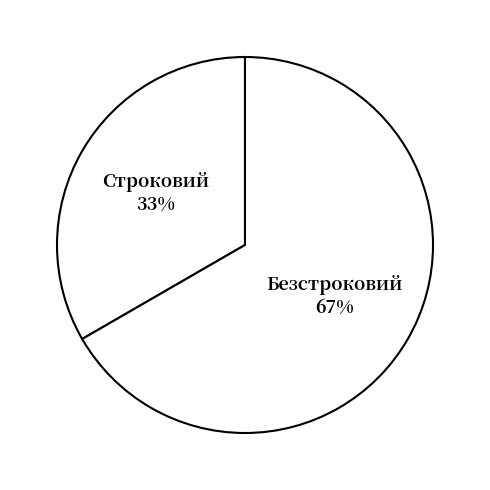

How many segments does this pie chart have?

2